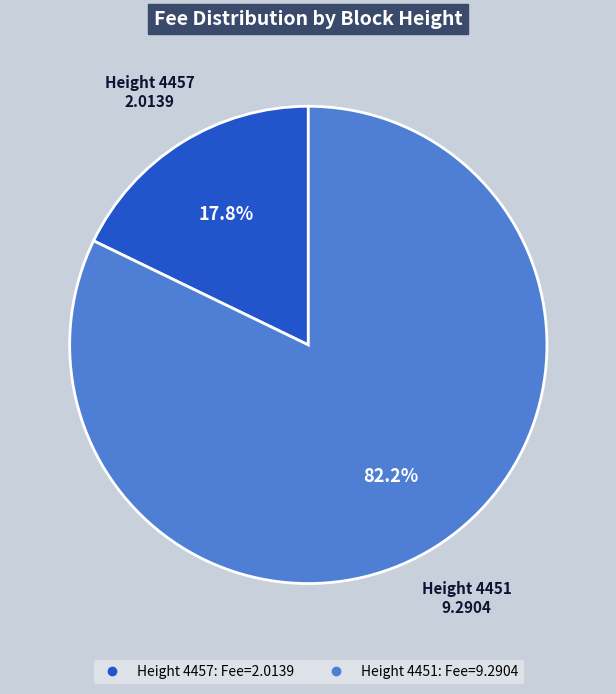

Is there any slice that represents more than half of the pie?

Yes